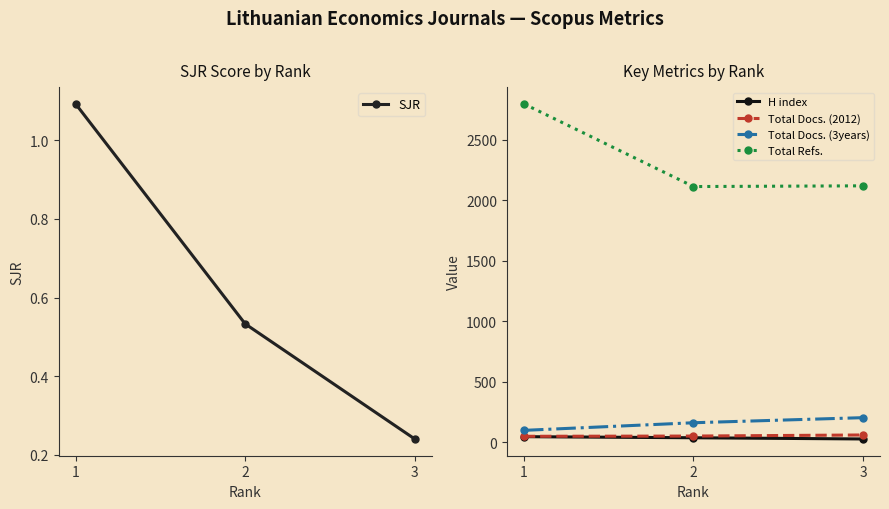

What is the sum of the Total Docs. (3years) values at 3 and 2?

368